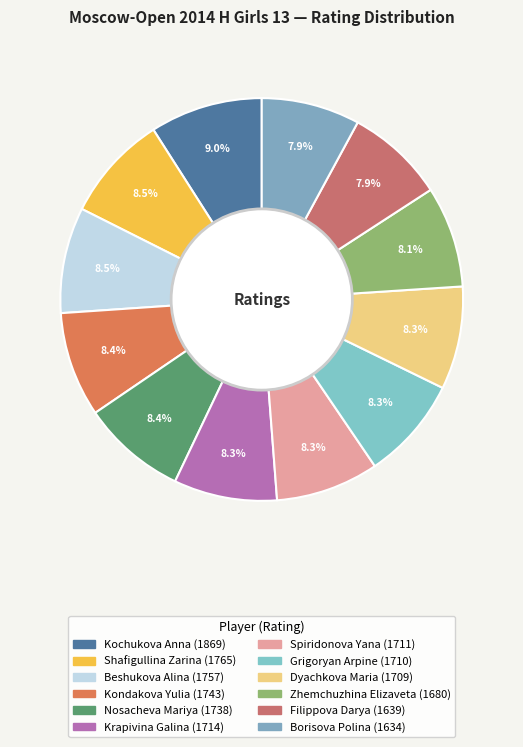

Rank the categories by value from lowest to highest.

Borisova Polina, Filippova Darya, Zhemchuzhina Elizaveta, Dyachkova Maria, Grigoryan Arpine, Spiridonova Yana, Krapivina Galina, Nosacheva Mariya, Kondakova Yulia, Beshukova Alina, Shafigullina Zarina, Kochukova Anna